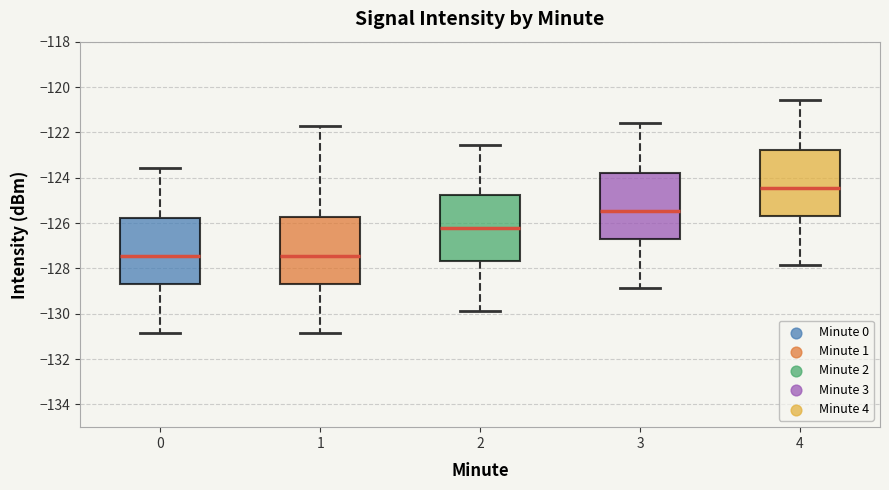

Reading left to right, transcribe this box plot: for each box, give where its median line is, the range the box spans, and where its two whiskers end, as read against the y-axis. The values are not printed on the chart, so give them approximately, as read against the axis.

0: median -127.4, box -128.6 to -125.8, whiskers -130.8 to -123.6
1: median -127.4, box -128.6 to -125.8, whiskers -130.8 to -121.6
2: median -126.2, box -127.6 to -124.8, whiskers -129.8 to -122.6
3: median -125.4, box -126.6 to -123.8, whiskers -128.8 to -121.6
4: median -124.4, box -125.6 to -122.8, whiskers -127.8 to -120.6